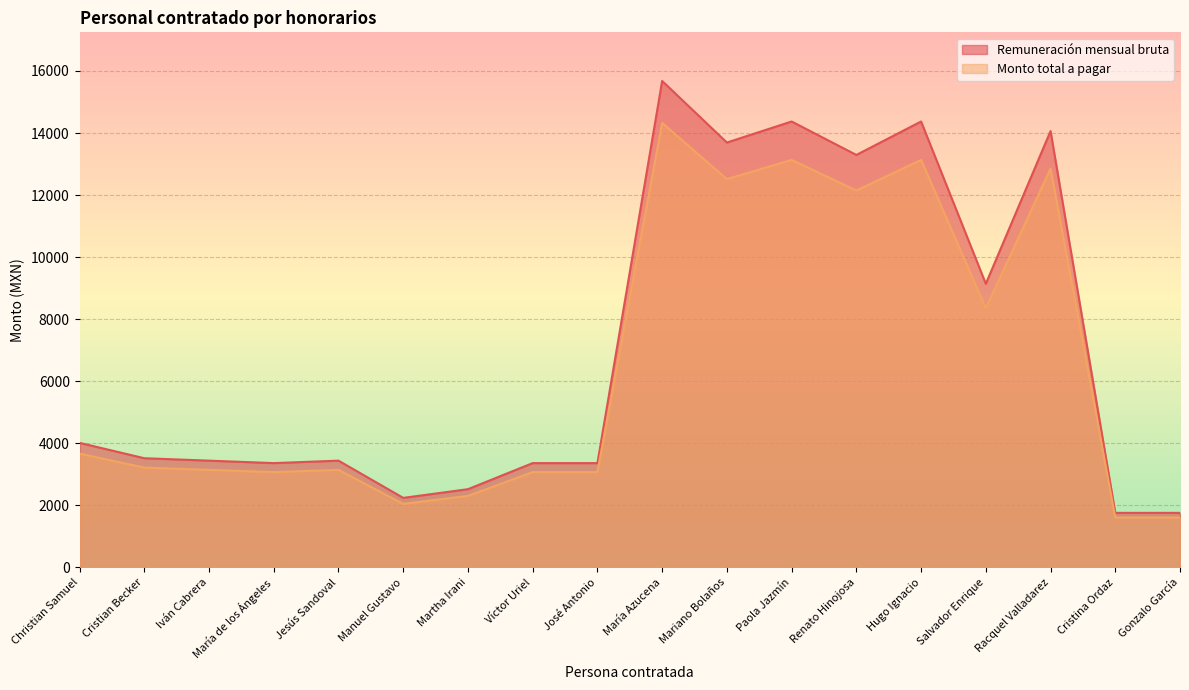

The value of Remuneración mensual bruta at José Antonio is 3361.8. True or false?

True